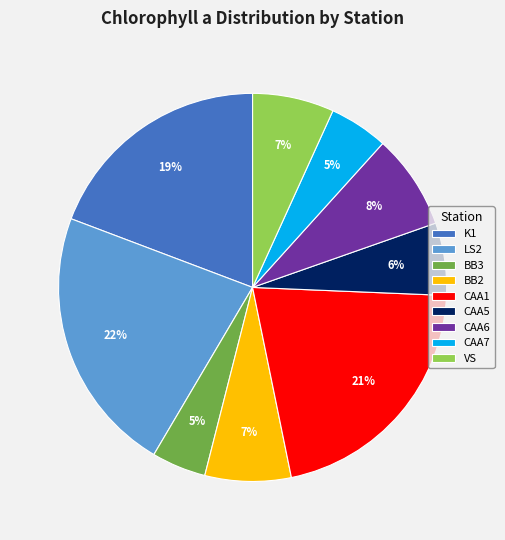

Is the sum of CAA7 and CAA1 greater than half?

No